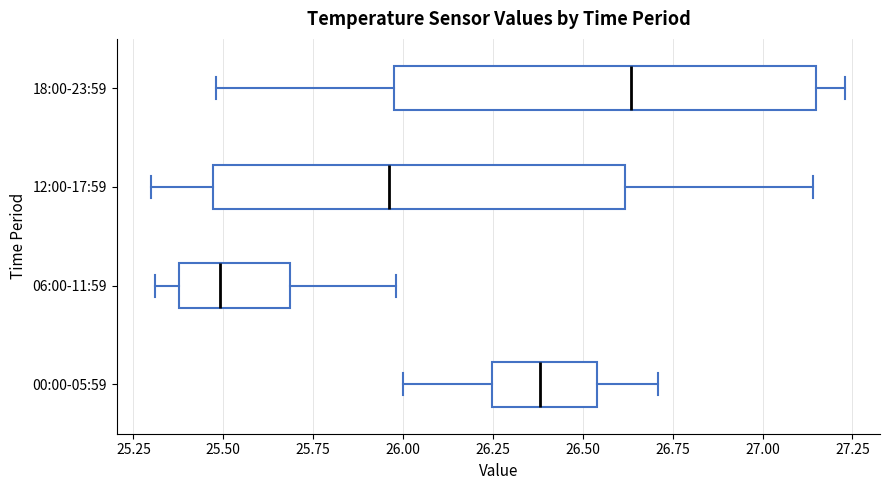

Where does the left whisker of the box for 00:00-05:59 end on the x-axis? The values are not printed on the chart, so give them approximately, as read against the axis.

26.00